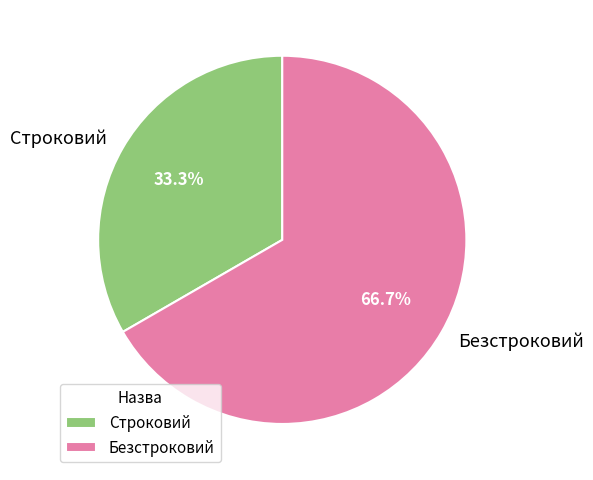

What is the ratio of the value at Безстроковий to the value at Строковий?

2.0